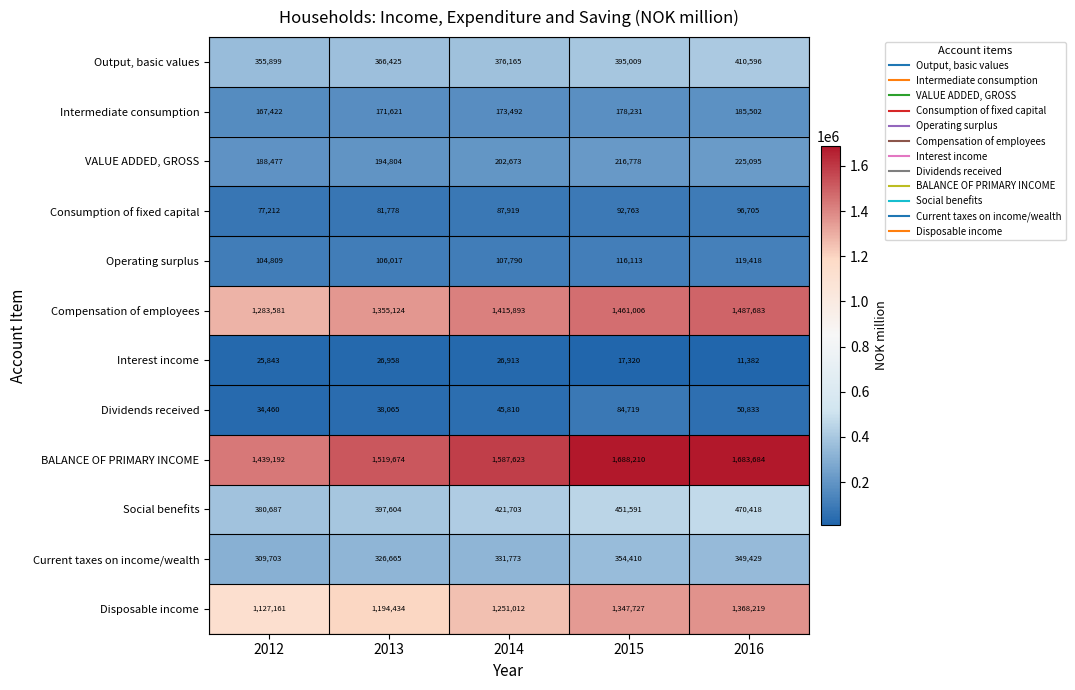

The value of Compensation of employees at 2015 is 1461006. True or false?

True